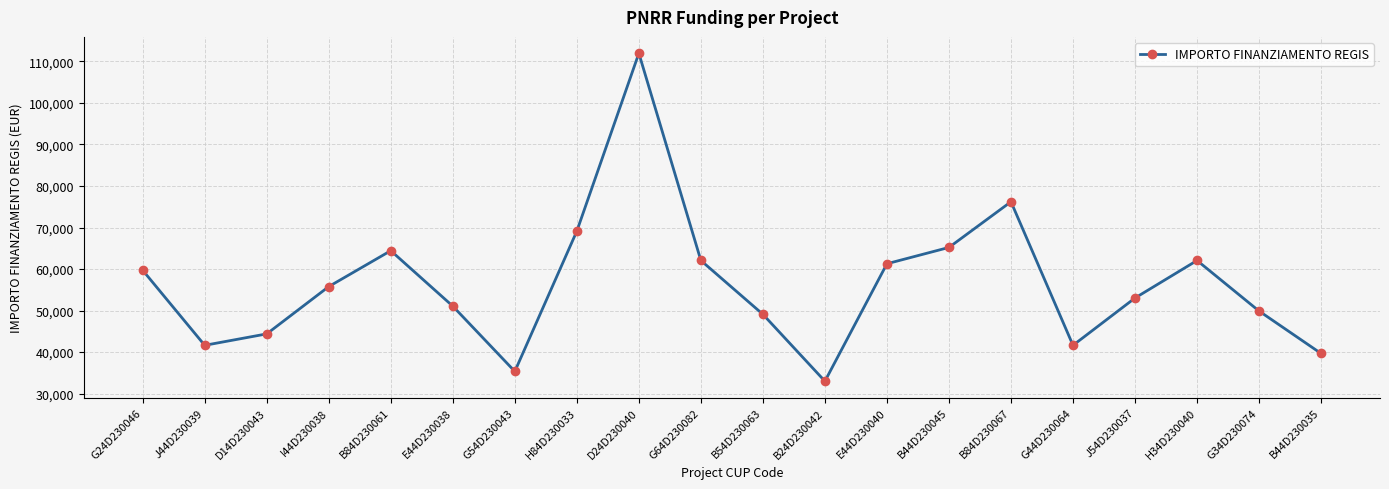

Which label corresponds to the smallest value in the chart?

B24D230042